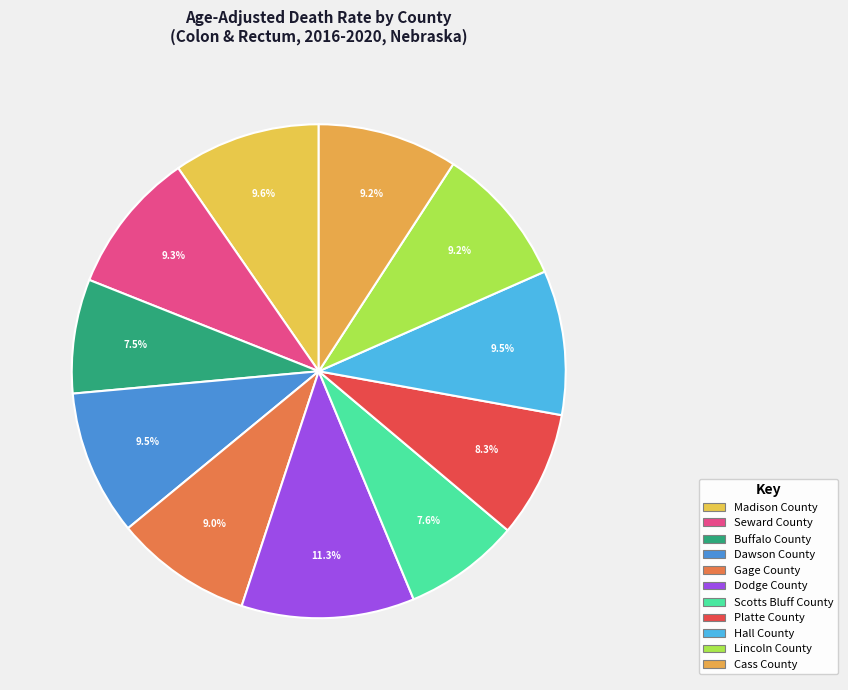

Is the sum of Platte County and Gage County greater than half?

No